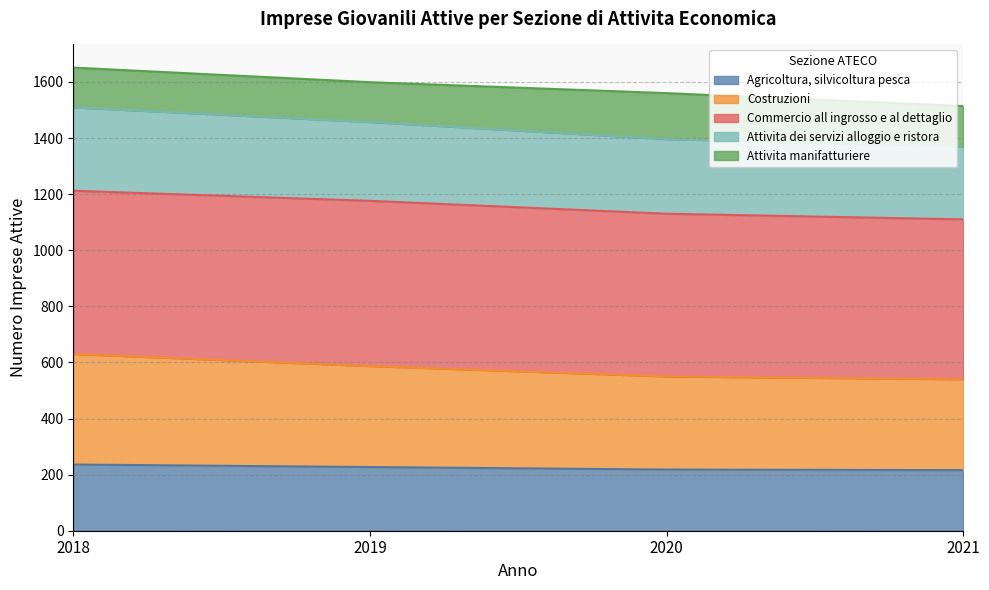

What is the total value across all series at 2020?

1560